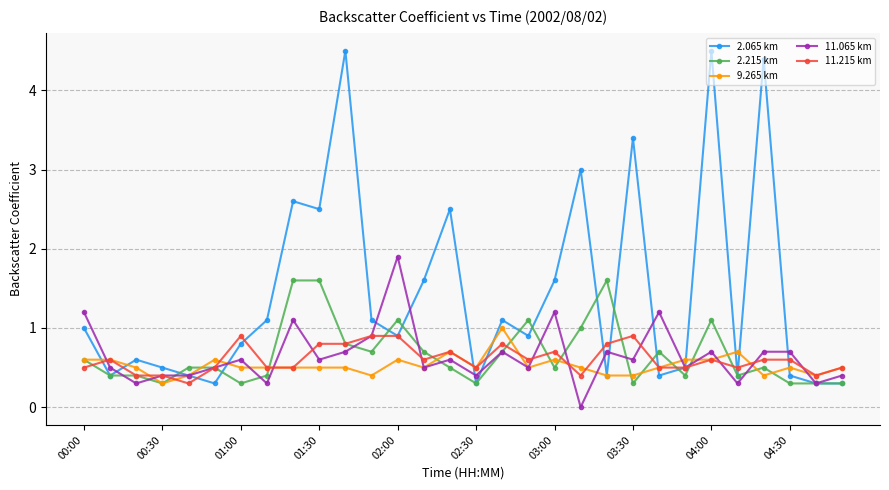

What are all the series names shown in the legend?

2.065 km, 2.215 km, 9.265 km, 11.065 km, 11.215 km